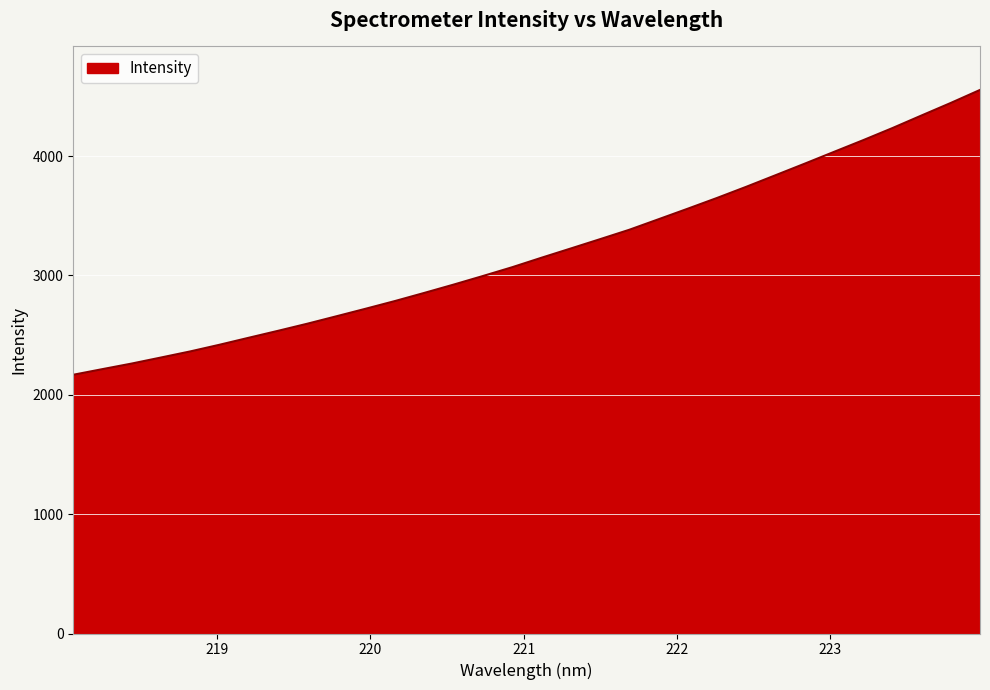

Does the chart have visible grid lines?

Yes